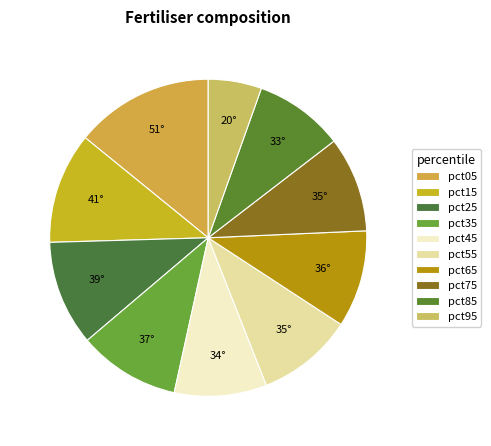

To the nearest percent, what percentage of the pie is pct75?

10%